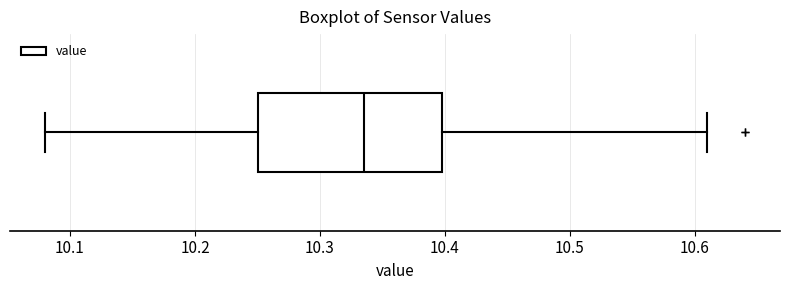

Read this box plot against the x-axis: the position of the median line, the range covered by the box, and the ends of both whiskers. The values are not printed on the chart, so give them approximately, as read against the axis.

median 10.34, box 10.25 to 10.40, whiskers 10.08 to 10.61